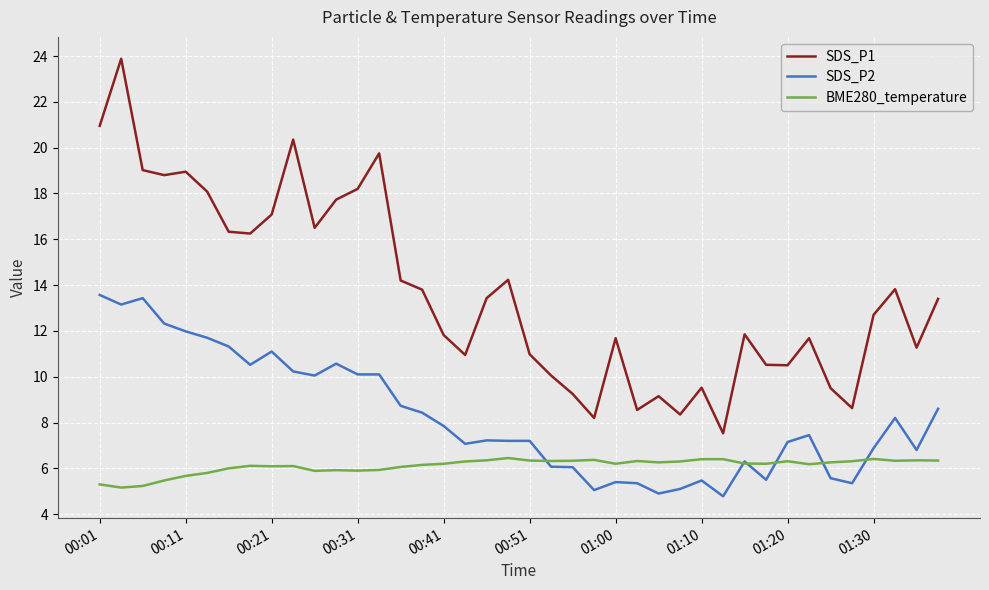

What is the lowest value of the BME280_temperature series?

5.2